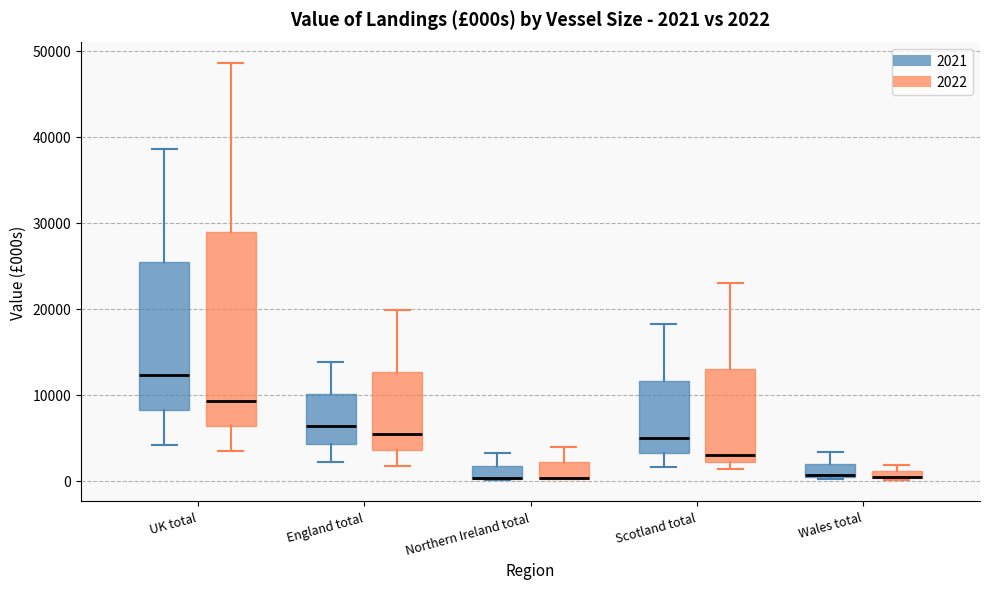

Comparing the boxes themselves (not the whiskers), which one is the tallest?

UK total (2022)